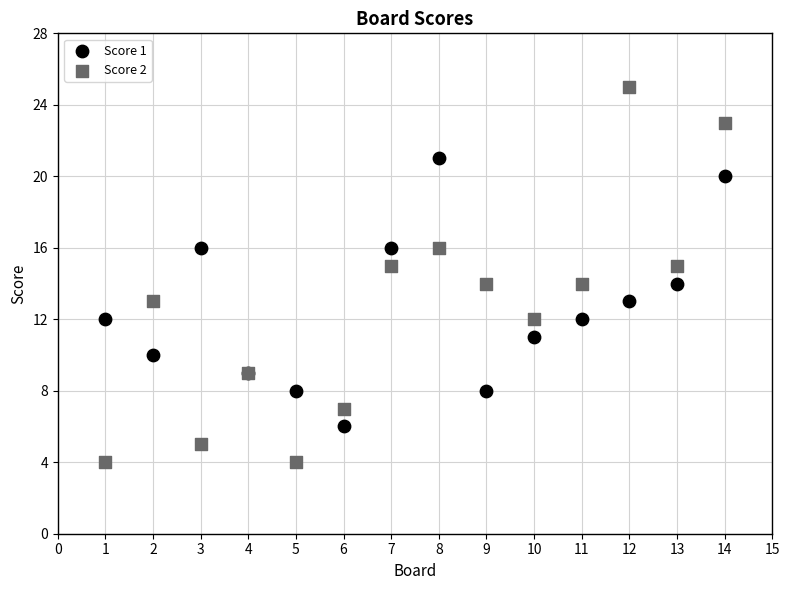

Which series reaches the maximum Y coordinate?

Score 2